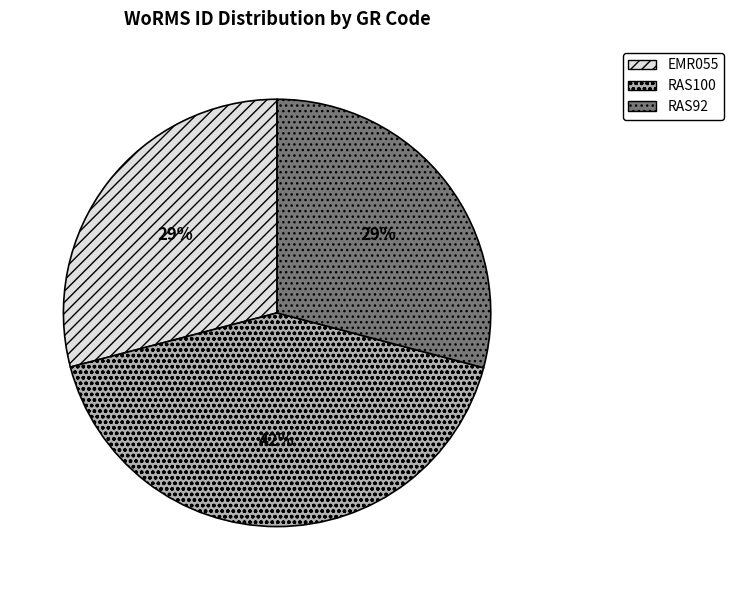

Count the number of slices in the pie.

3